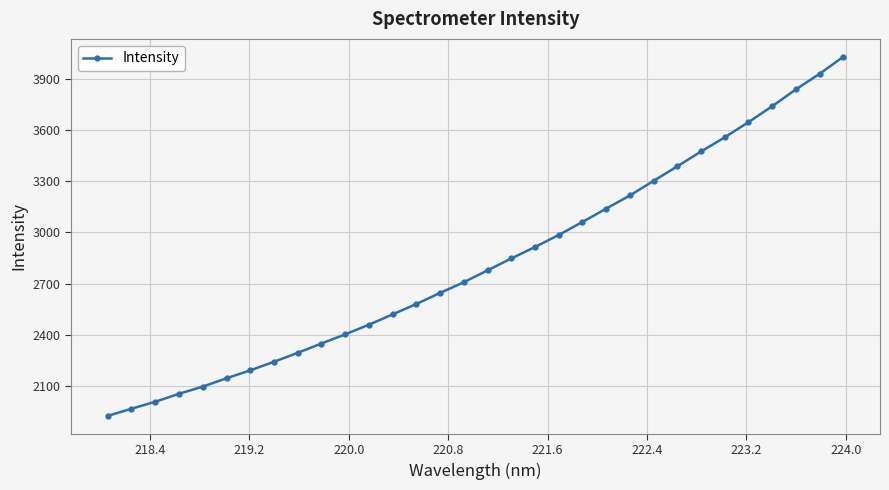

How many categories are shown in the chart?

32